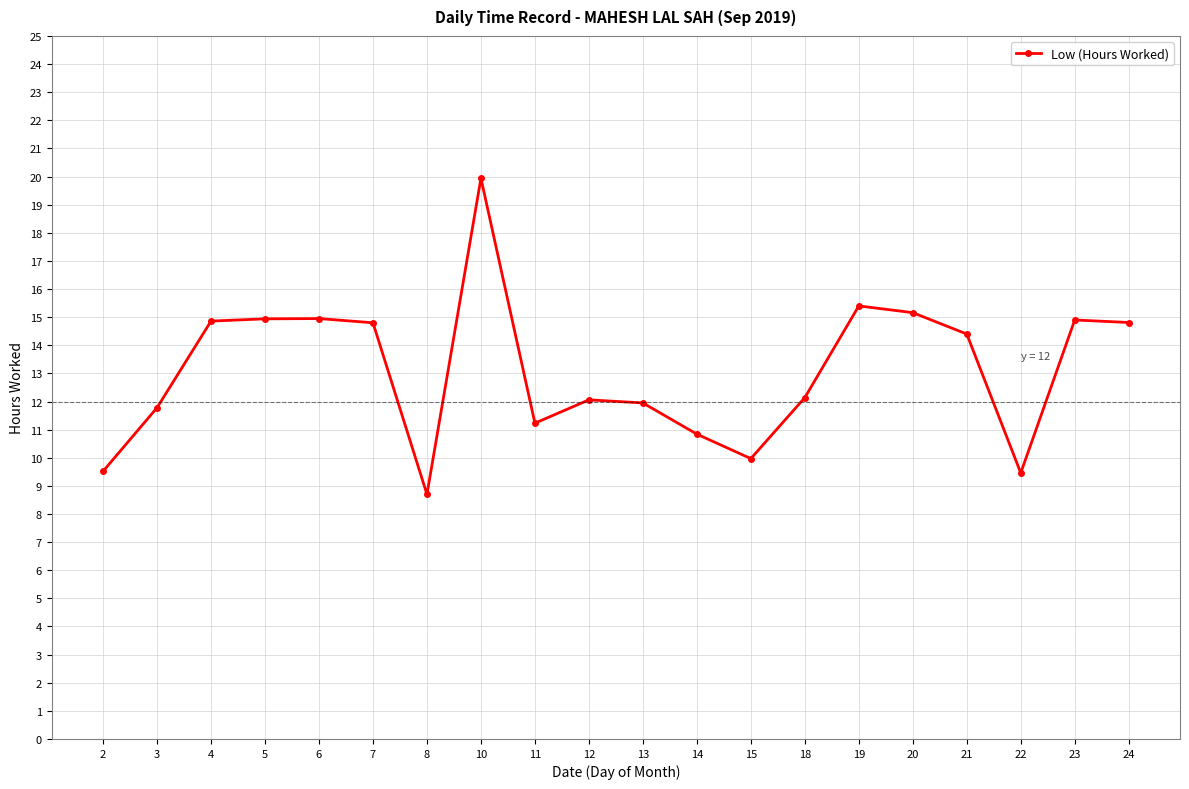

What is the ratio of the value at 6 to the value at 11?

1.3